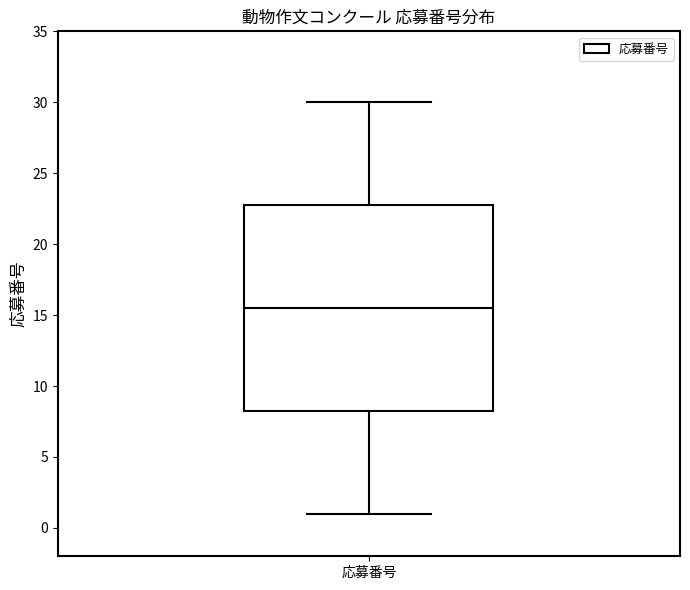

Transcribe this box plot: give where the median line is, the range the box spans, and where the two whiskers end, as read against the y-axis. The values are not printed on the chart, so give them approximately, as read against the axis.

median 15.5, box 8.5 to 23.0, whiskers 1.0 to 30.0